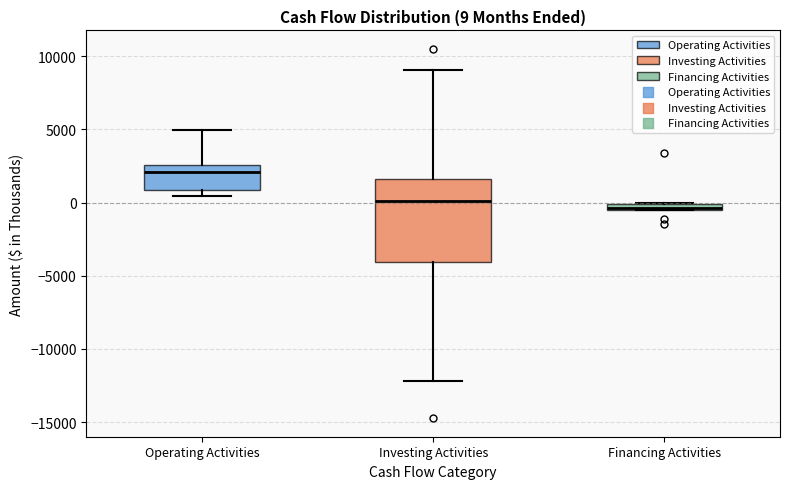

Comparing the boxes themselves (not the whiskers), which one is the tallest?

Investing Activities